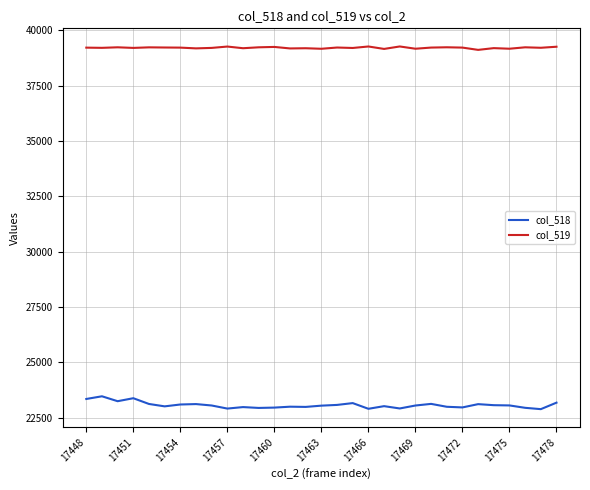

Which series has the largest total across all categories?

col_519